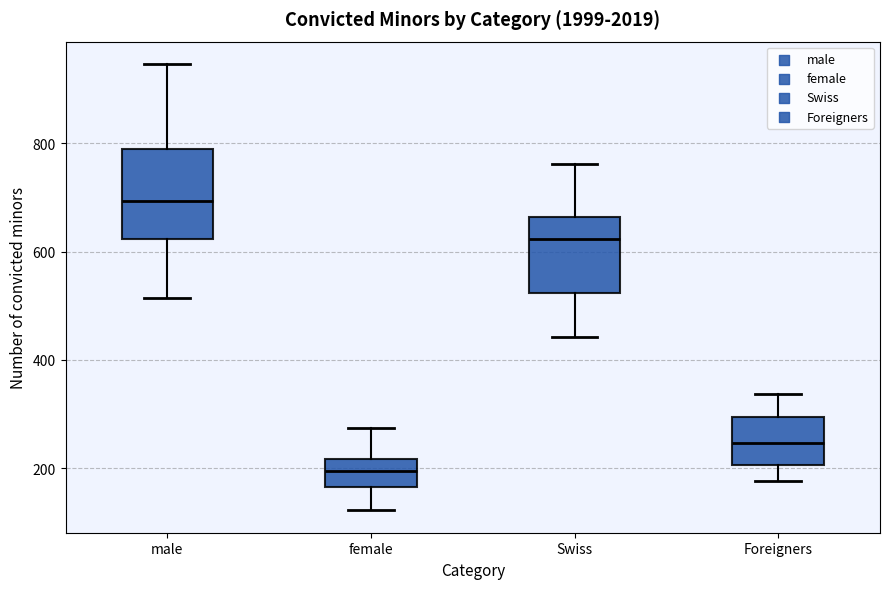

Reading left to right, transcribe this box plot: for each box, give where its median line is, the range the box spans, and where its two whiskers end, as read against the y-axis. The values are not printed on the chart, so give them approximately, as read against the axis.

male: median 700, box 620 to 780, whiskers 520 to 940
female: median 200, box 160 to 220, whiskers 120 to 280
Swiss: median 620, box 520 to 660, whiskers 440 to 760
Foreigners: median 240, box 200 to 300, whiskers 180 to 340